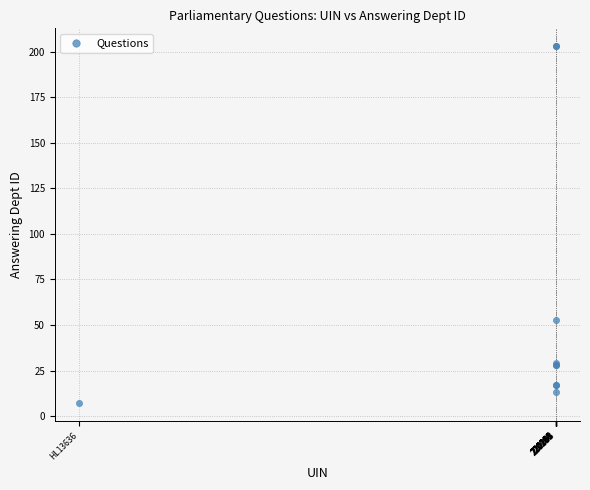

What Y value in the scatter plot is closest to 105?

53